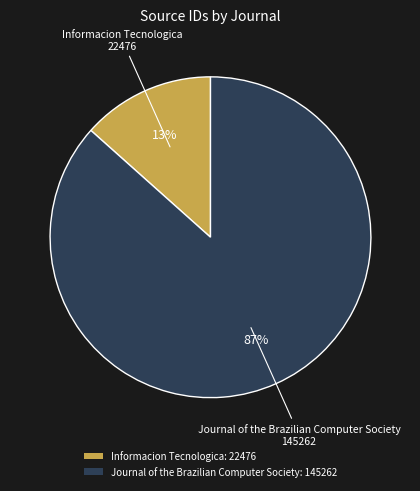

How many slices are in this pie chart?

2